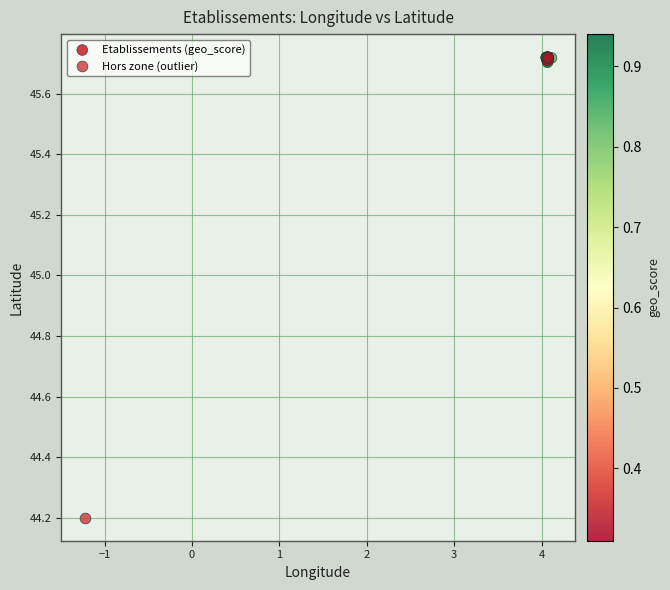

What are all the series names shown in the legend?

Etablissements (geo_score), Hors zone (outlier)